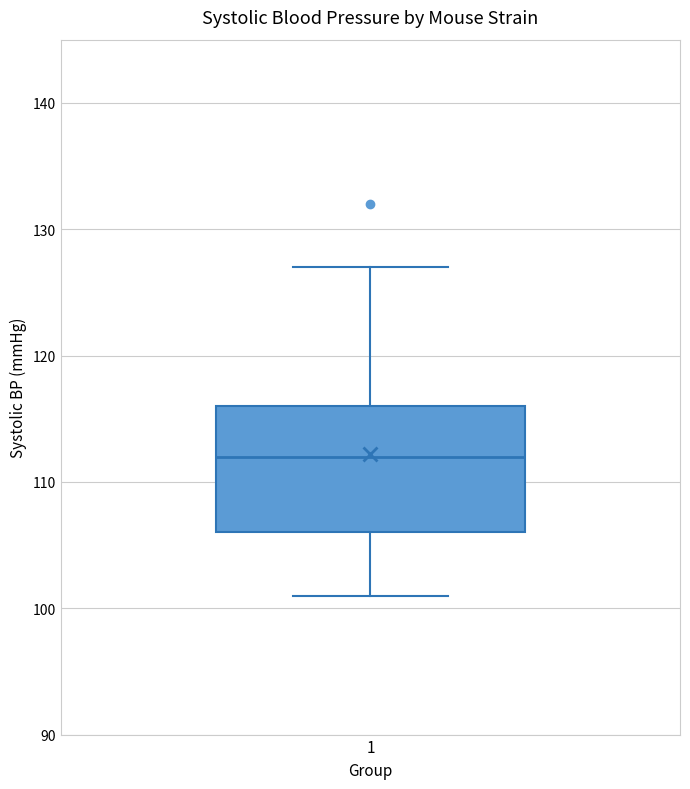

Read this box plot against the y-axis: the position of the median line, the range covered by the box, and the ends of both whiskers. The values are not printed on the chart, so give them approximately, as read against the axis.

median 112, box 106 to 116, whiskers 101 to 127